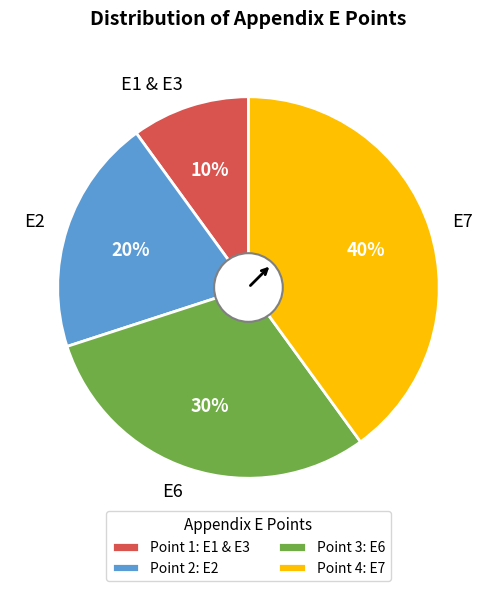

Is there any slice that represents more than half of the pie?

No